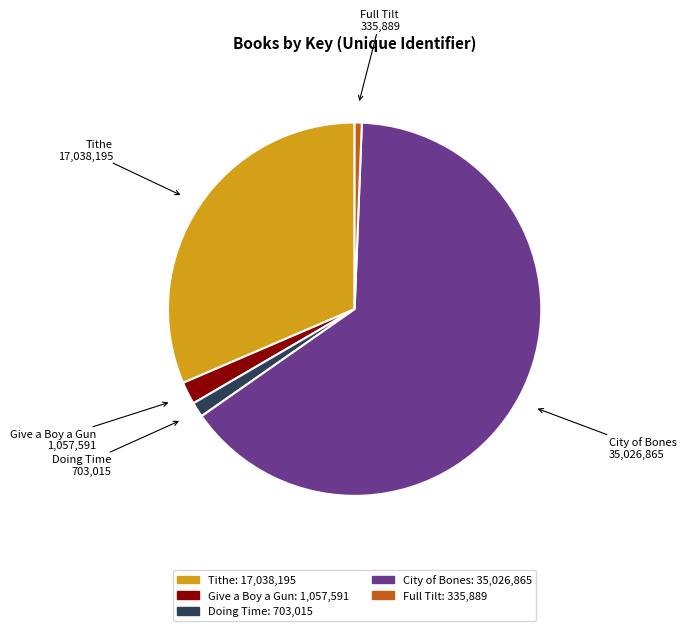

True or false: Tithe accounts for 41% of the total.

False